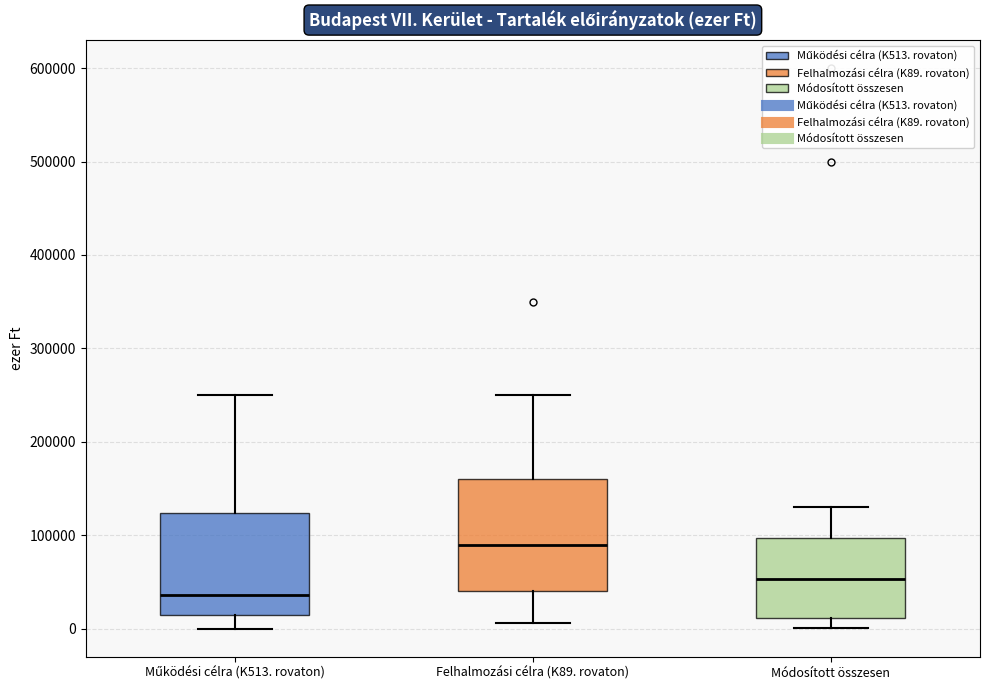

Where does the upper whisker of the box for Módosított összesen end on the y-axis? The values are not printed on the chart, so give them approximately, as read against the axis.

130000